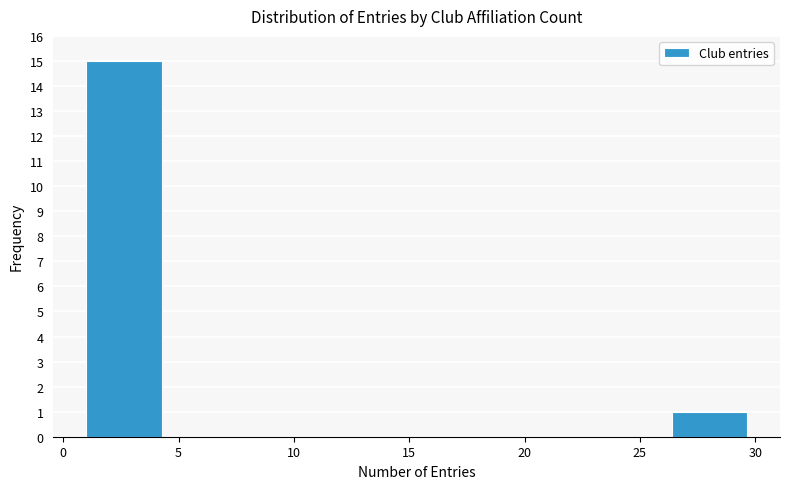

Reading left to right, list every bar in this chart as the range it spans on the x-axis followed by its height. Neither the bar edges nor the heights are printed on the chart, so give them approximately, as read against the axes.

1.0 to 4.5: 15
4.5 to 8.5: 0
8.5 to 12.0: 0
12.0 to 15.5: 0
15.5 to 19.0: 0
19.0 to 23.0: 0
23.0 to 26.5: 0
26.5 to 30.0: 1